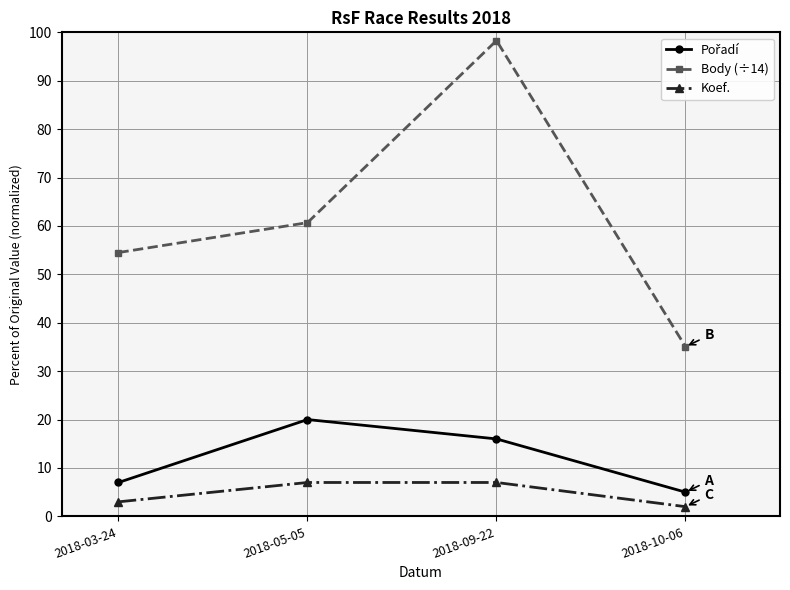

What is the difference between the Koef. values at 2018-05-05 and 2018-03-24?

4.0